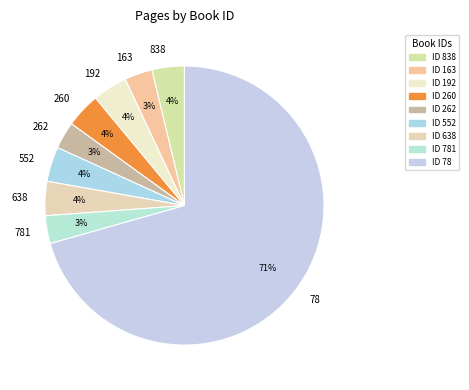

Which category has the biggest portion of the pie?

78